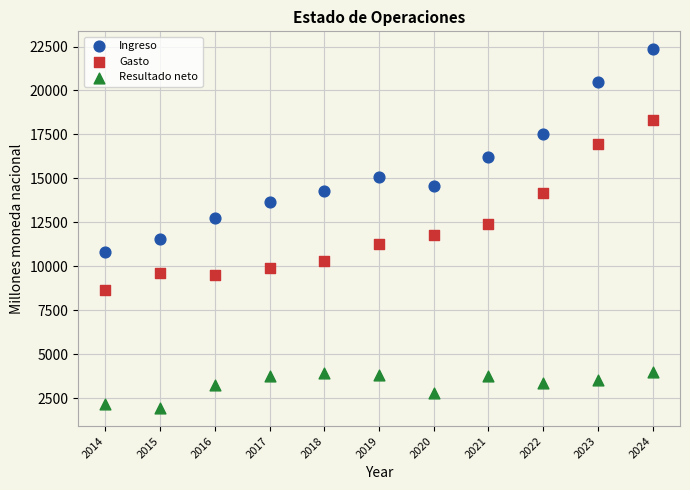

Which series reaches the maximum Y coordinate?

Ingreso